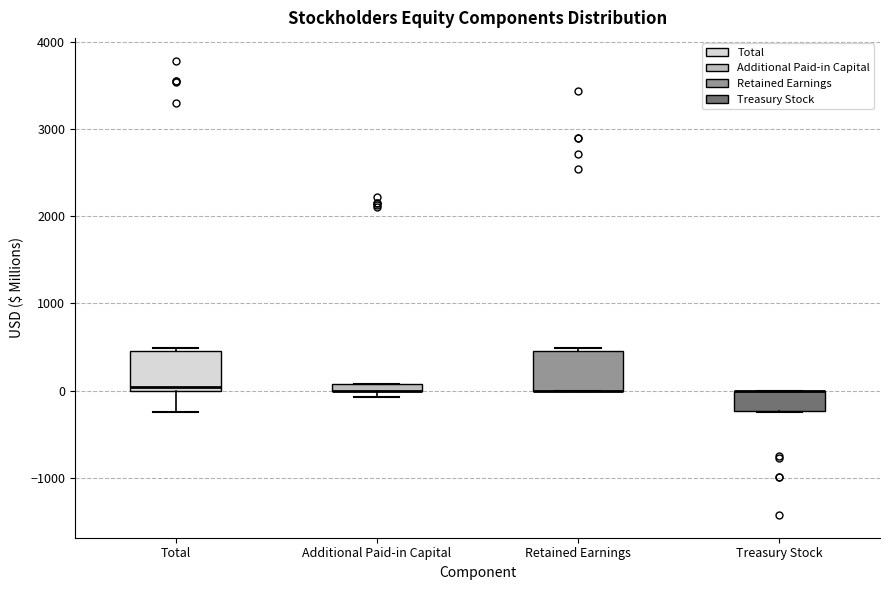

Where is the lower edge of the box for Treasury Stock on the y-axis? The values are not printed on the chart, so give them approximately, as read against the axis.

-200